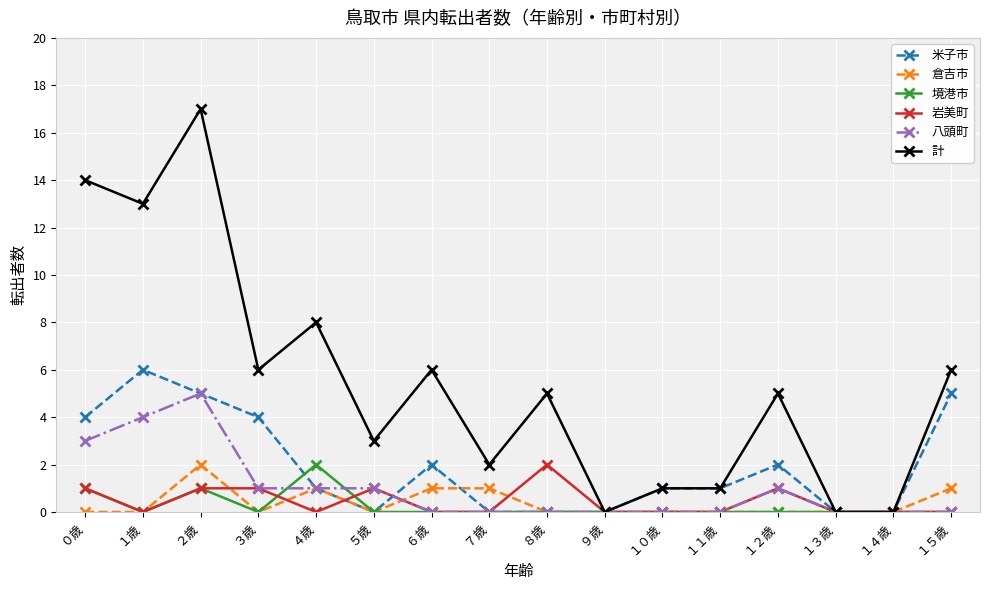

Is this an area chart (filled region under the line)?

No